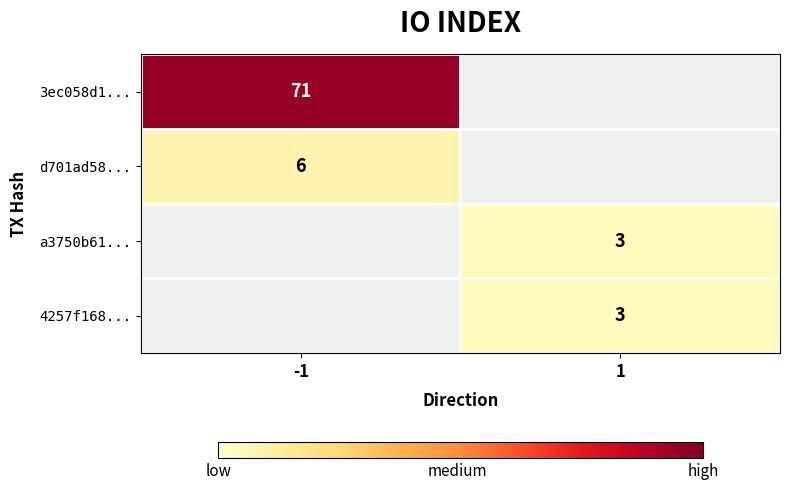

True or false: 4257f168... has a value of 1 at 1.

False